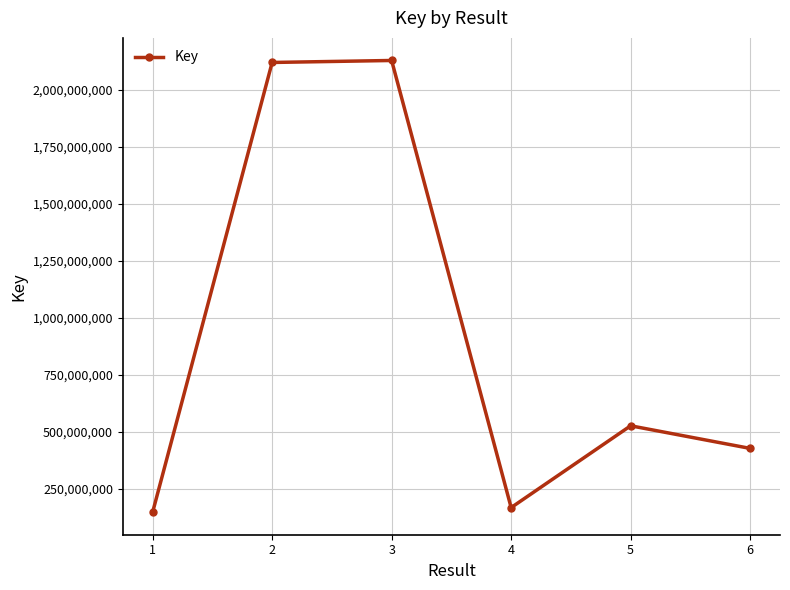

Reading left to right, transcribe all the data shown in this chart.

147277351	2120137690	2128867438	167219106	526139081	426911843